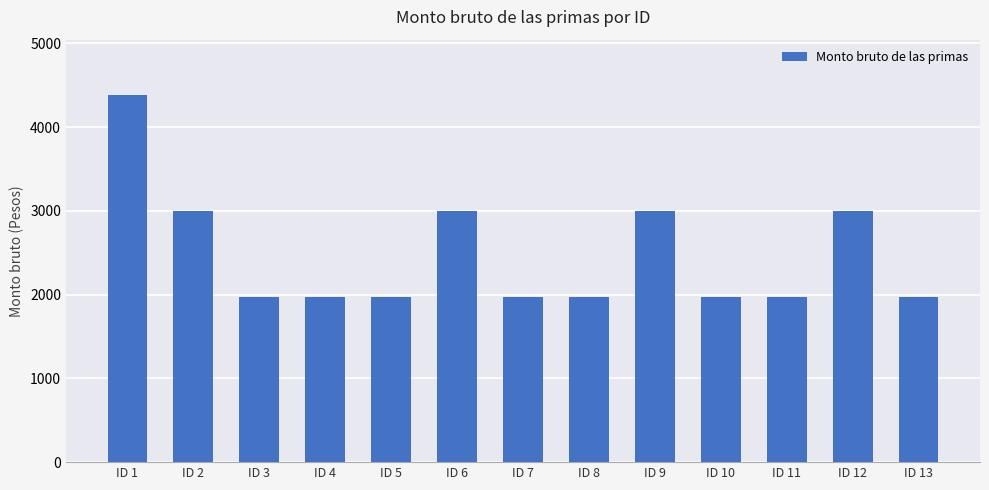

Which label corresponds to the largest value in the chart?

ID 1